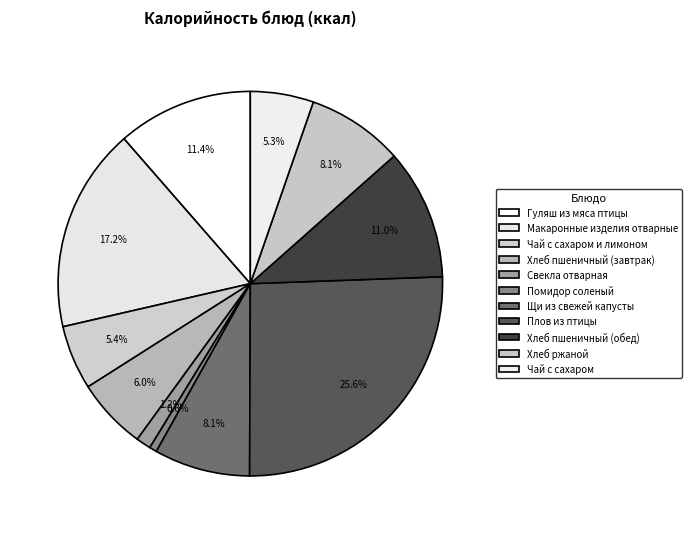

Count the number of slices in the pie.

11